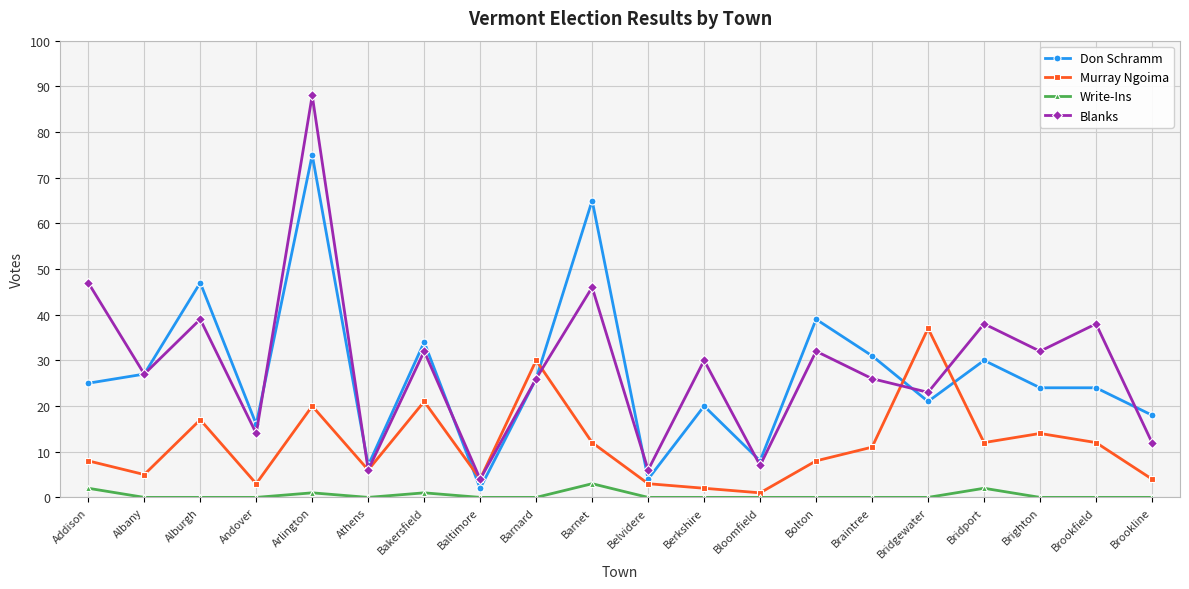

Reading left to right, extract all data points from this chart.

Don Schramm: 25	27	47	16	75	7	34	2	26	65	4	20	8	39	31	21	30	24	24	18
Murray Ngoima: 8	5	17	3	20	6	21	4	30	12	3	2	1	8	11	37	12	14	12	4
Write-Ins: 2	0	0	0	1	0	1	0	0	3	0	0	0	0	0	0	2	0	0	0
Blanks: 47	27	39	14	88	6	32	4	26	46	6	30	7	32	26	23	38	32	38	12